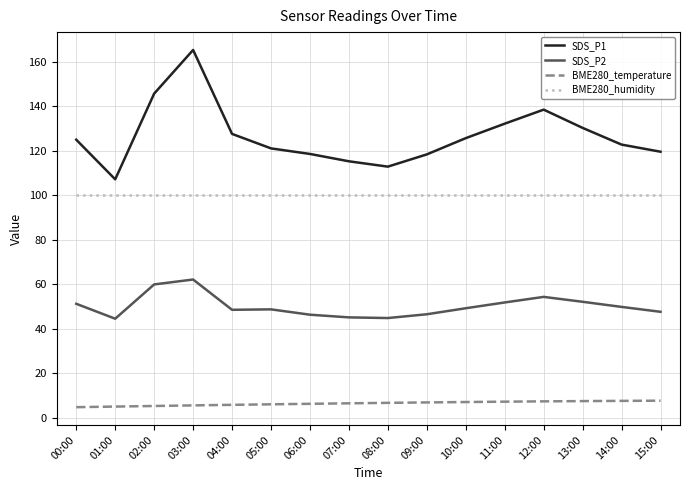

What is the lowest value of the BME280_temperature series?

4.8